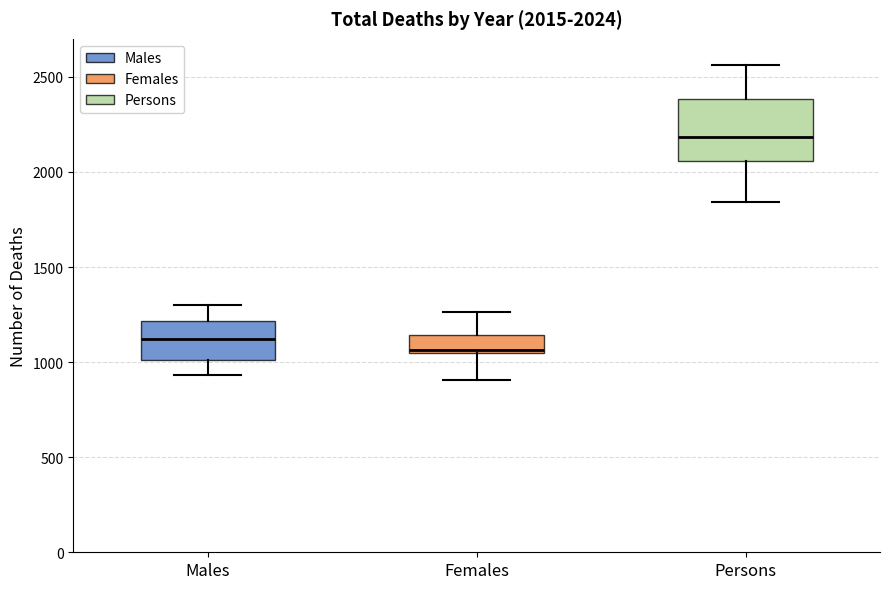

Comparing the boxes themselves (not the whiskers), which one is the tallest?

Persons